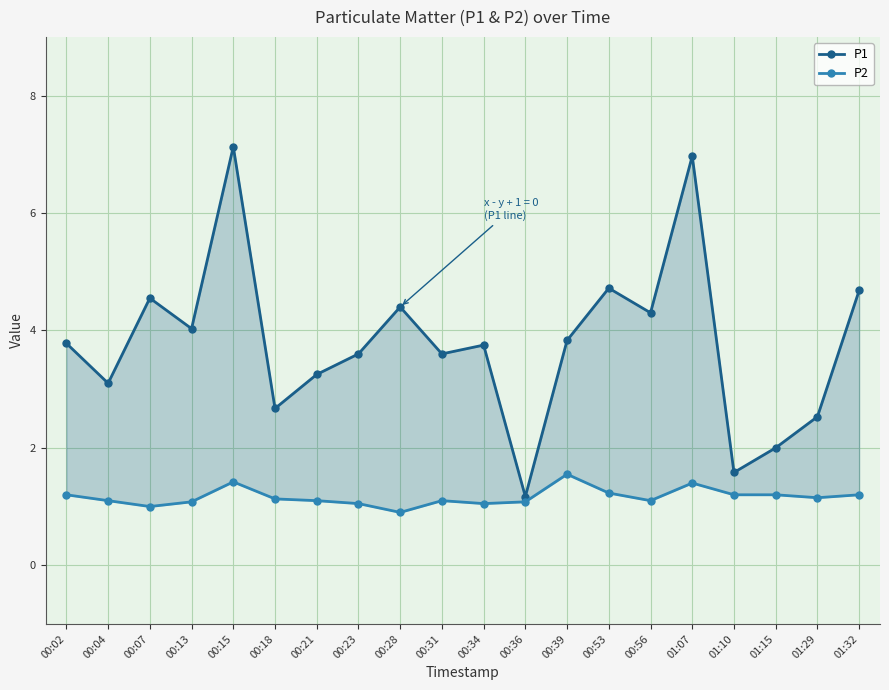

What is the sum of the P1 values at 00:07 and 00:53?

9.3